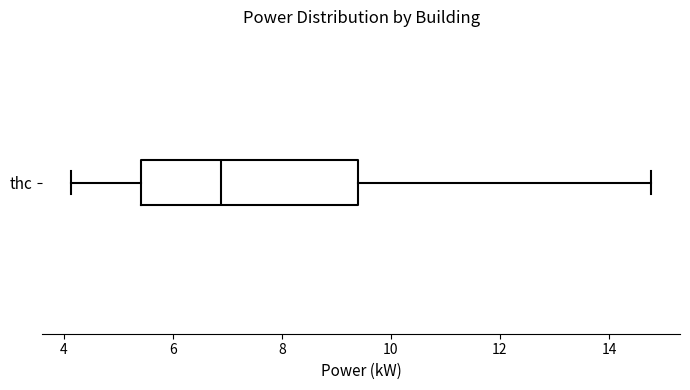

Transcribe this box plot: give where the median line is, the range the box spans, and where the two whiskers end, as read against the x-axis. The values are not printed on the chart, so give them approximately, as read against the axis.

median 6.8, box 5.4 to 9.4, whiskers 4.2 to 14.8